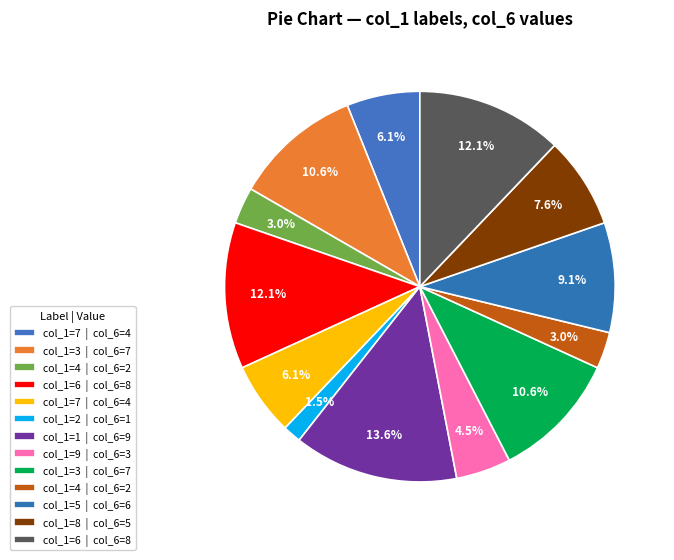

Count the number of slices in the pie.

13